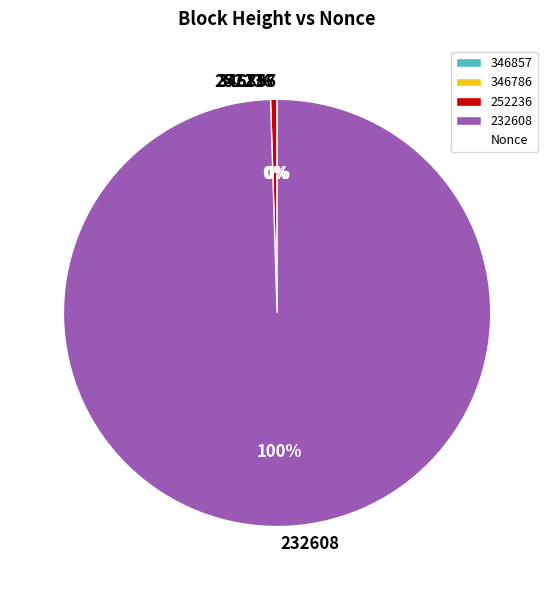

What percentage is the 232608 slice, to the nearest percent?

100%